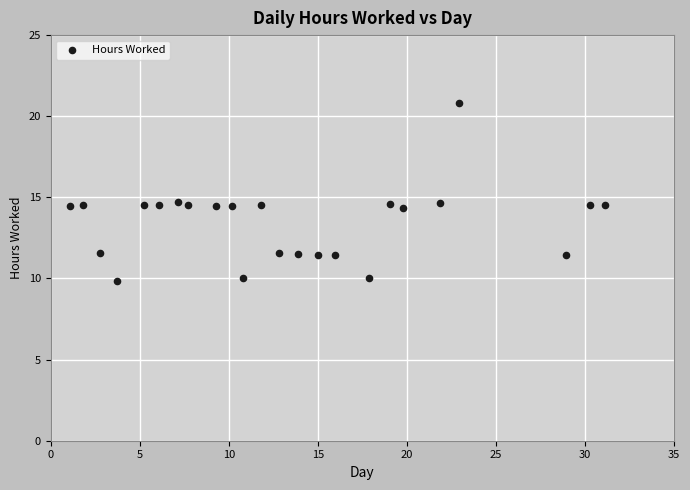

What is the range of X values (max minus min)?

30.1